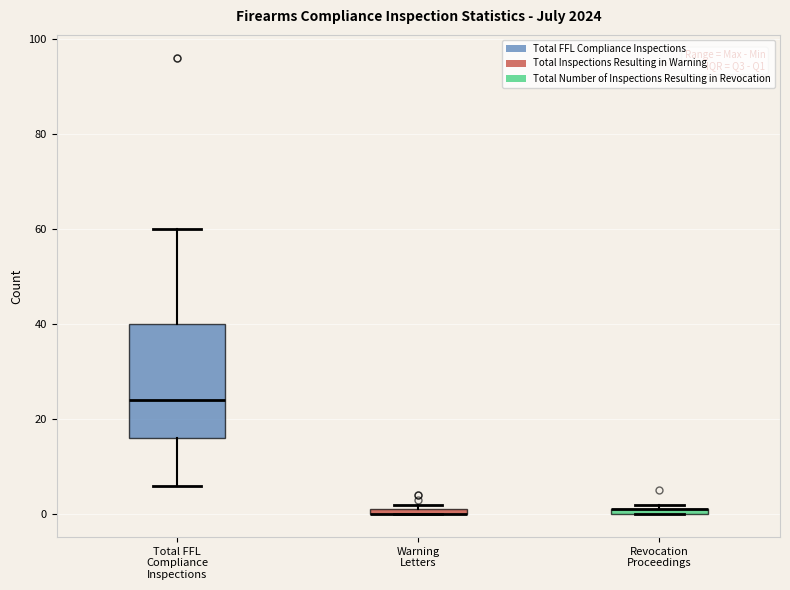

Where is the upper edge of the box for Warning Letters on the y-axis? The values are not printed on the chart, so give them approximately, as read against the axis.

2